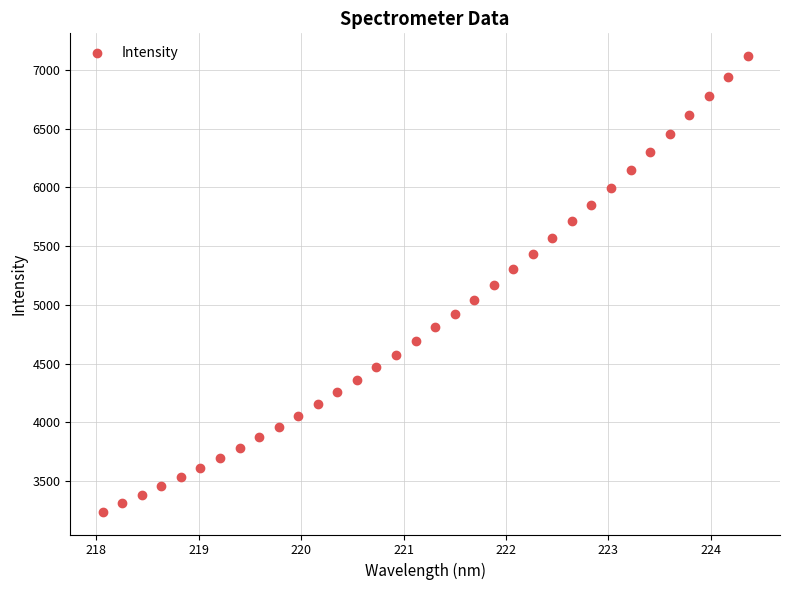

What is the range of X values (max minus min)?

6.3